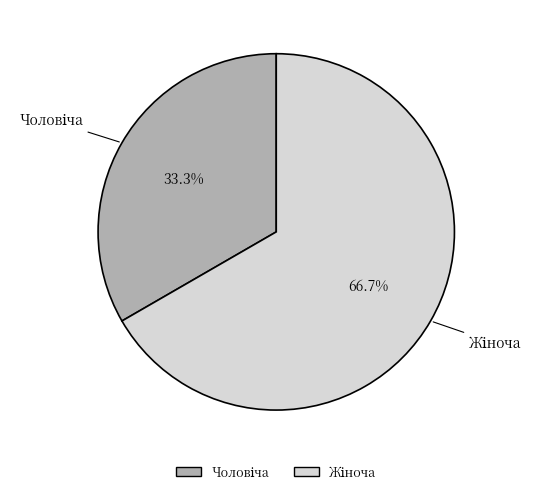

Count the number of slices in the pie.

2